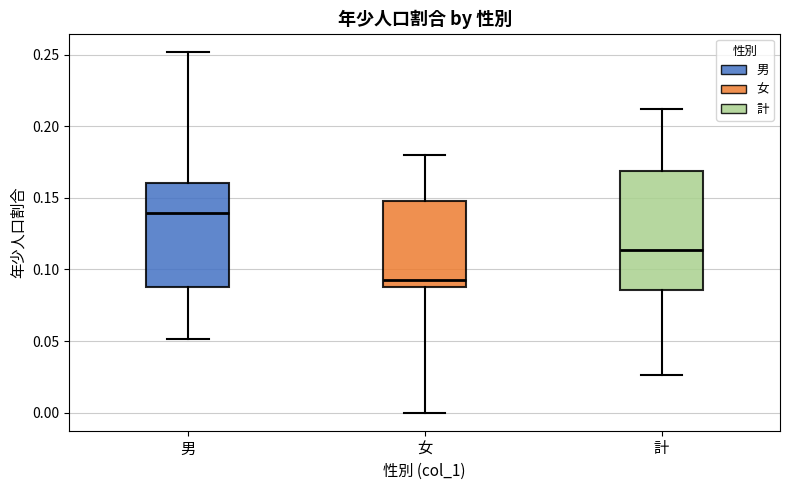

Reading left to right, read every box against the y-axis: the position of its median line, the range the box covers, and the ends of its whiskers. The values are not printed on the chart, so give them approximately, as read against the axis.

男: median 0.140, box 0.085 to 0.160, whiskers 0.050 to 0.250
女: median 0.095, box 0.090 to 0.150, whiskers 0.000 to 0.180
計: median 0.115, box 0.085 to 0.170, whiskers 0.025 to 0.210